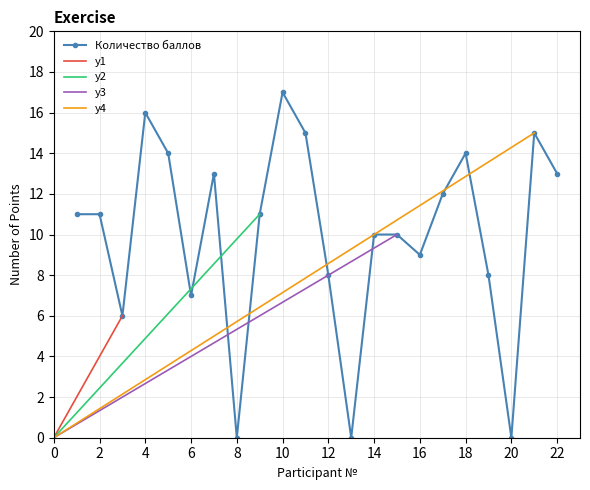

How many positive values are there?

19